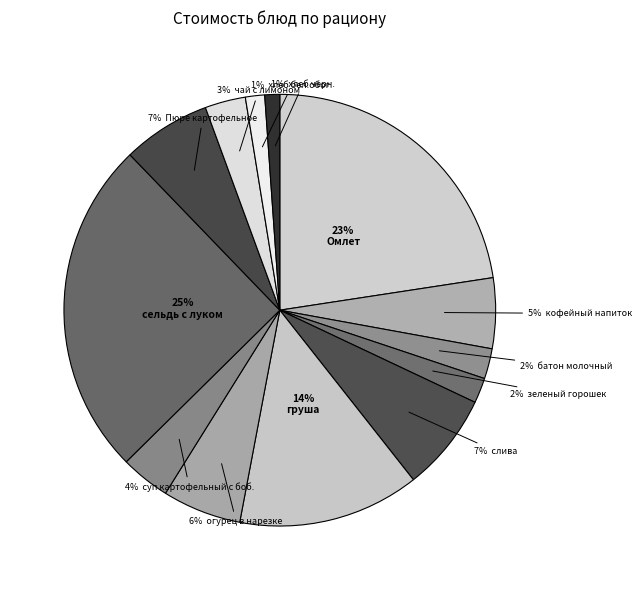

How many slices are in this pie chart?

13